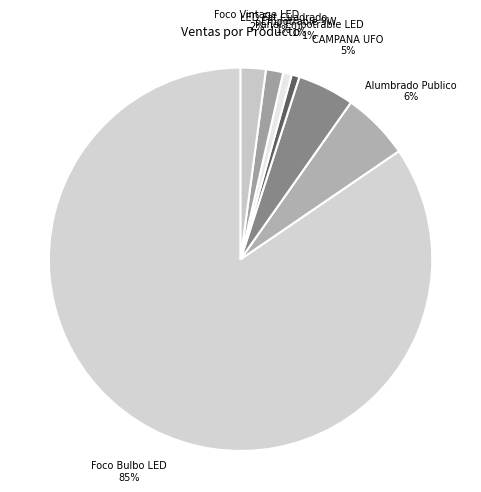

Between Alumbrado Publico and CAMPANA UFO, which is larger?

Alumbrado Publico